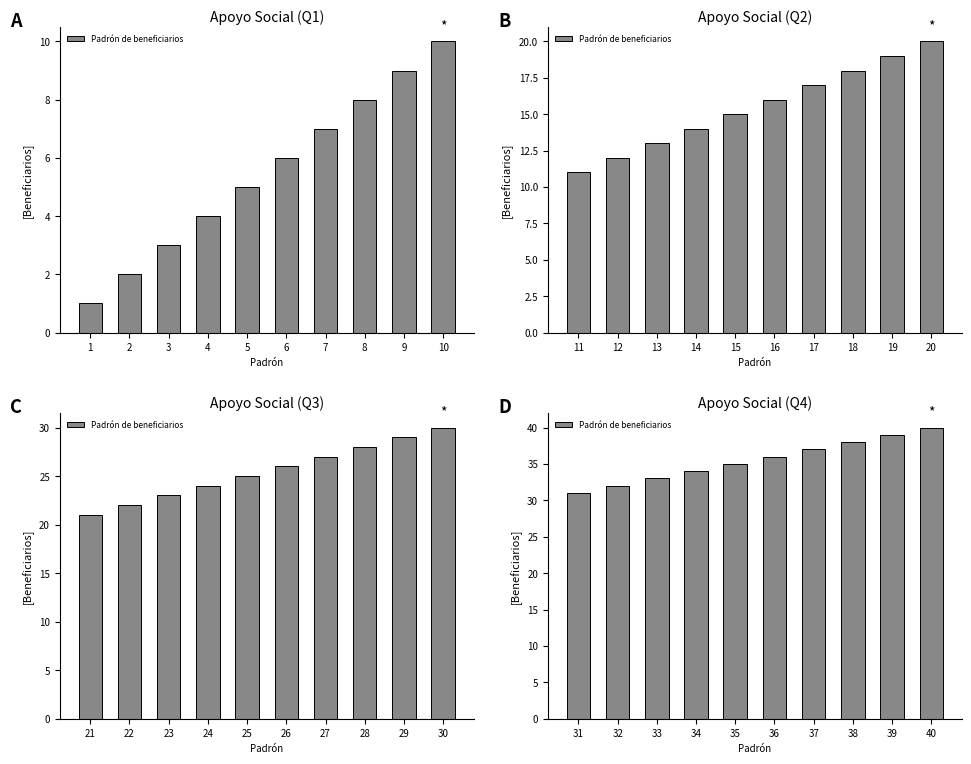

Between 40 and 31, which is larger?

40